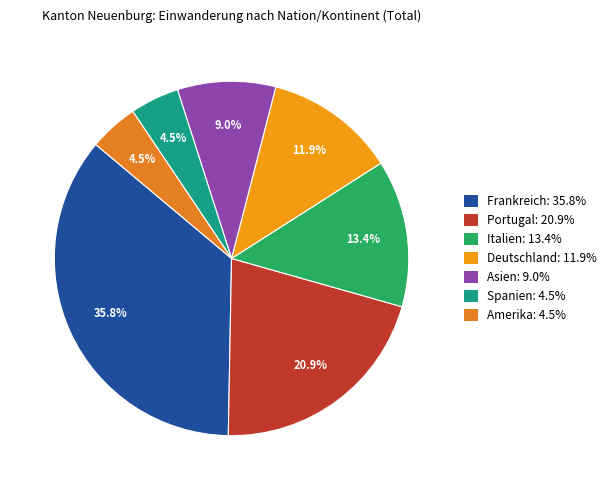

Does any single category account for the majority?

No